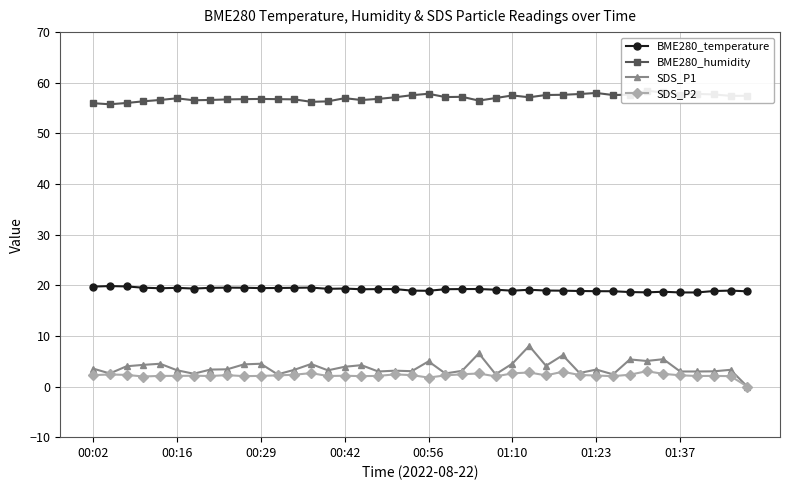

How many data points does each series have?

40